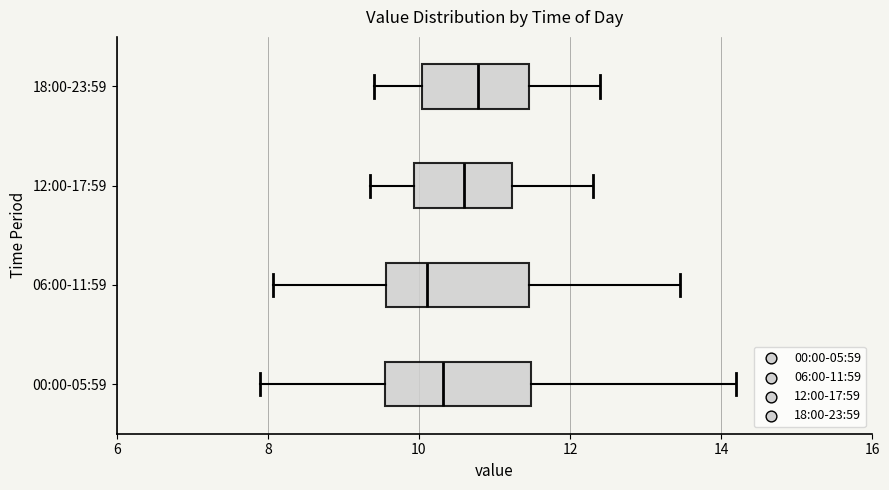

Where does the right whisker of the box for 06:00-11:59 end on the x-axis? The values are not printed on the chart, so give them approximately, as read against the axis.

13.4